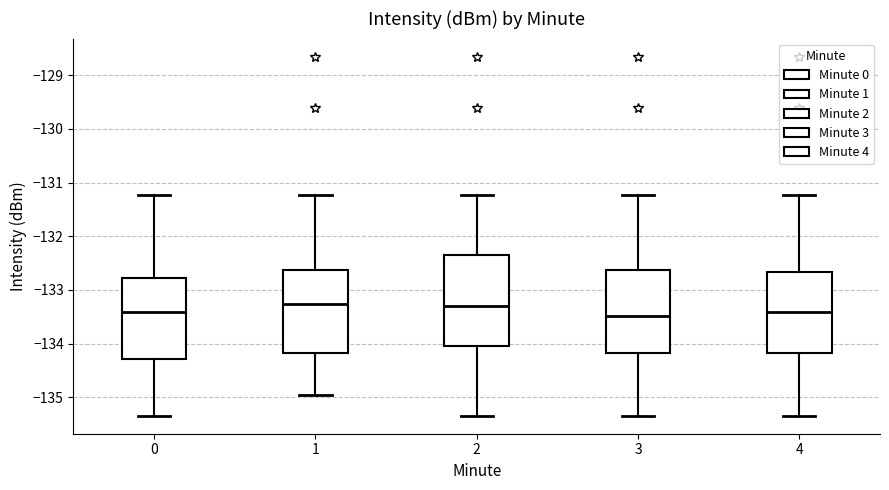

Where does the median line of the box at x = 4 sit on the y-axis? The values are not printed on the chart, so give them approximately, as read against the axis.

-133.4